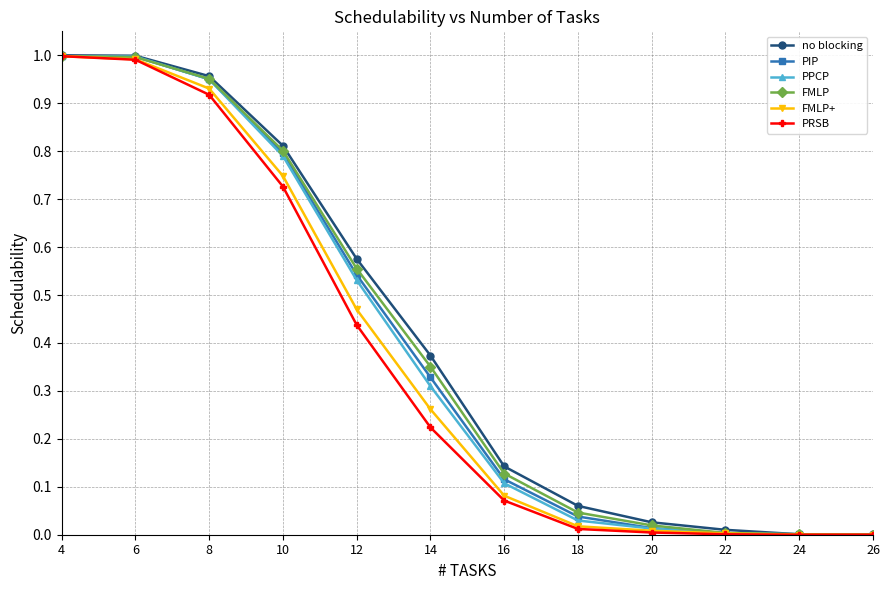

Which series has the widest spread of values?

no blocking